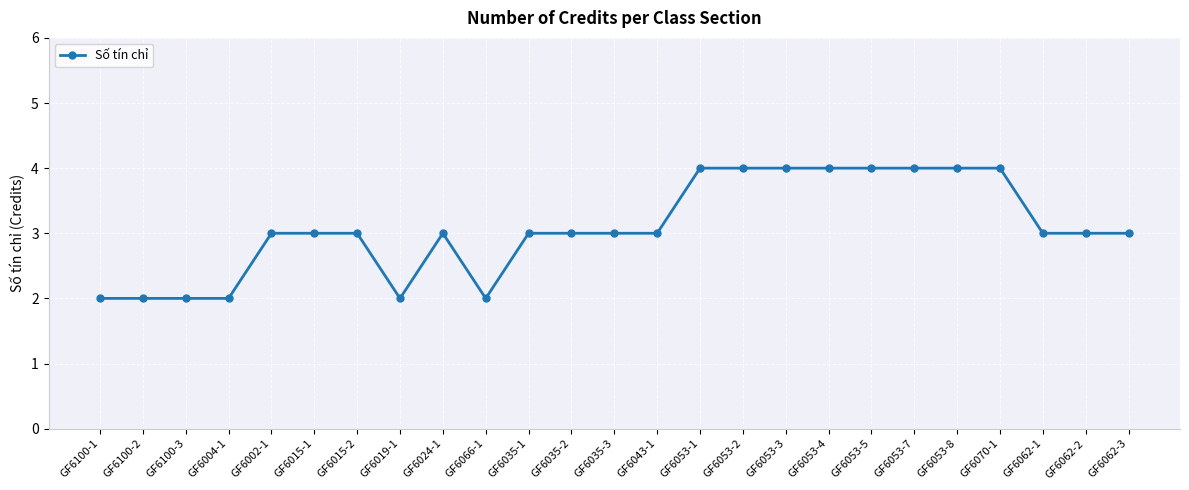

What is the ratio of the value at GF6100-2 to the value at GF6043-1?

0.7